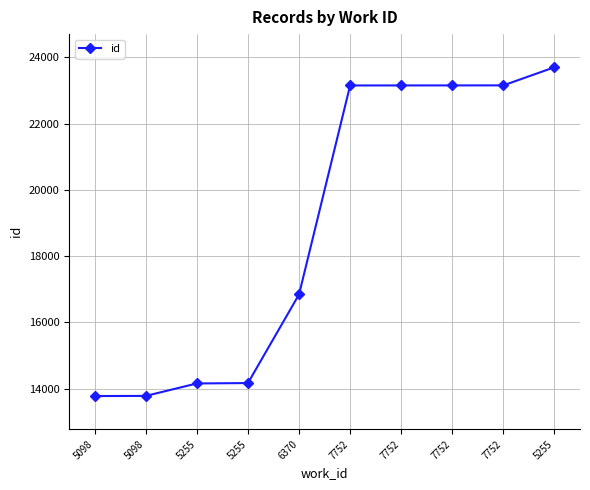

How many distinct data groups are displayed?

1